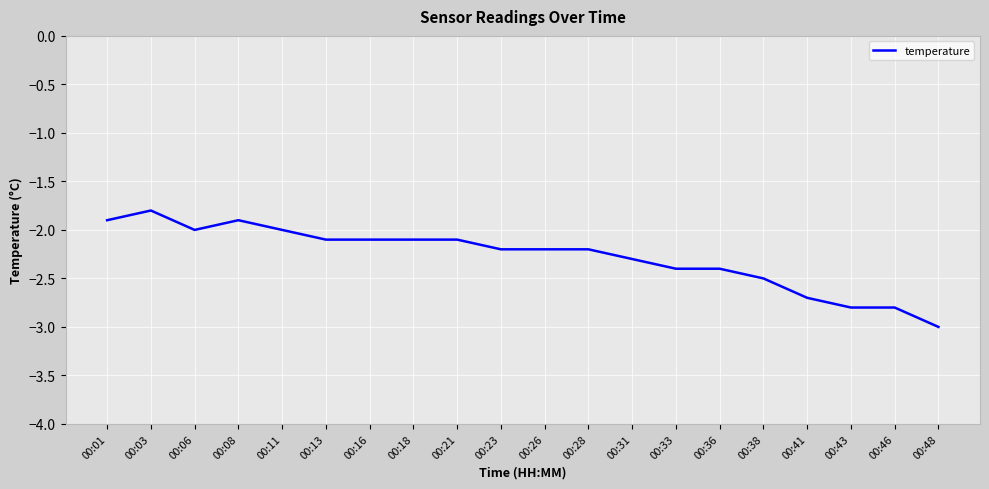

Reading right to left, extract all data points from this chart.

-3.0	-2.8	-2.8	-2.7	-2.5	-2.4	-2.4	-2.3	-2.2	-2.2	-2.2	-2.1	-2.1	-2.1	-2.1	-2.0	-1.9	-2.0	-1.8	-1.9